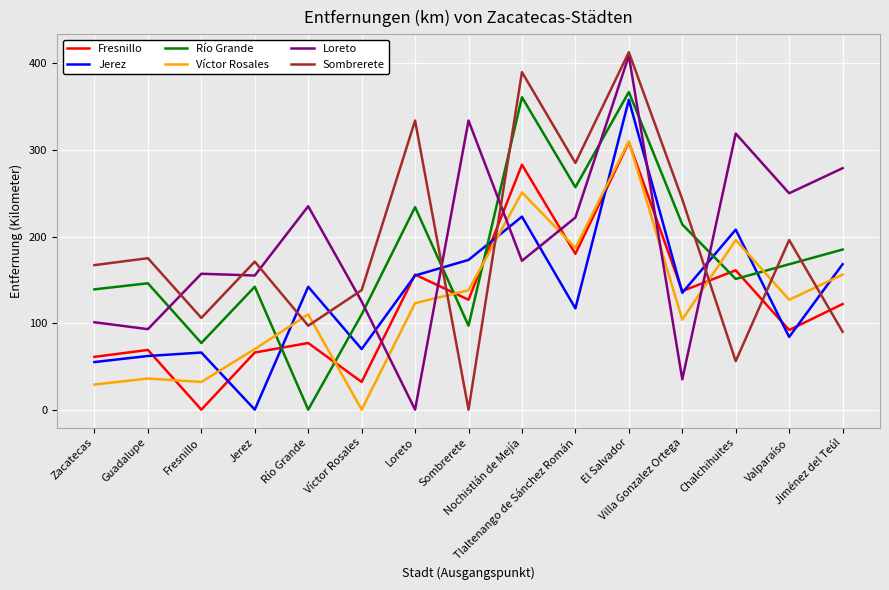

List the labels in order of Río Grande value, largest first.

El Salvador, Nochistlán de Mejía, Tlaltenango de Sánchez Román, Loreto, Villa Gonzalez Ortega, Jiménez del Teúl, Valparaíso, Chalchihuites, Guadalupe, Jerez, Zacatecas, Víctor Rosales, Sombrerete, Fresnillo, Río Grande